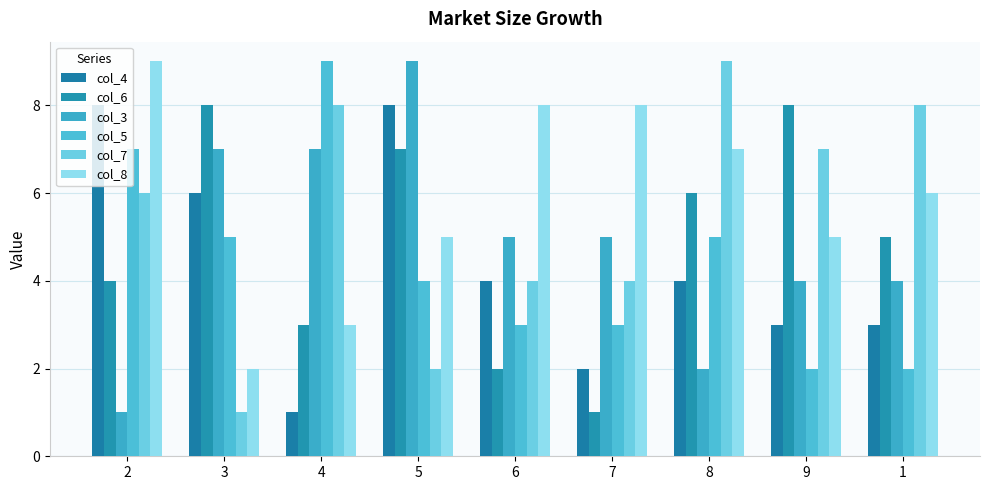

Is it true that col_3 equals 6 at 5?

False